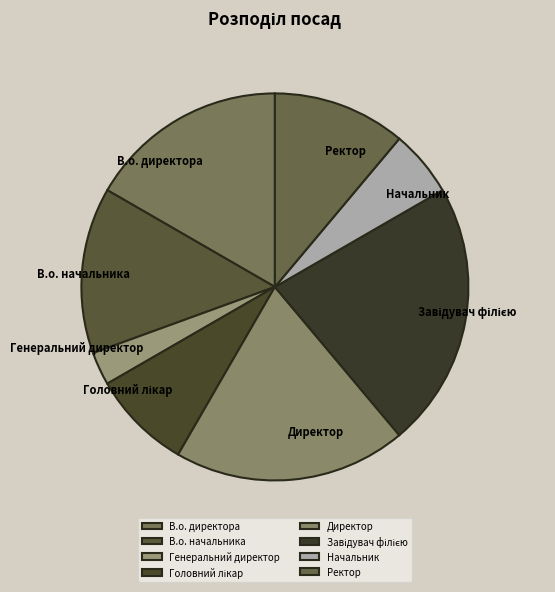

How many slices are in this pie chart?

8